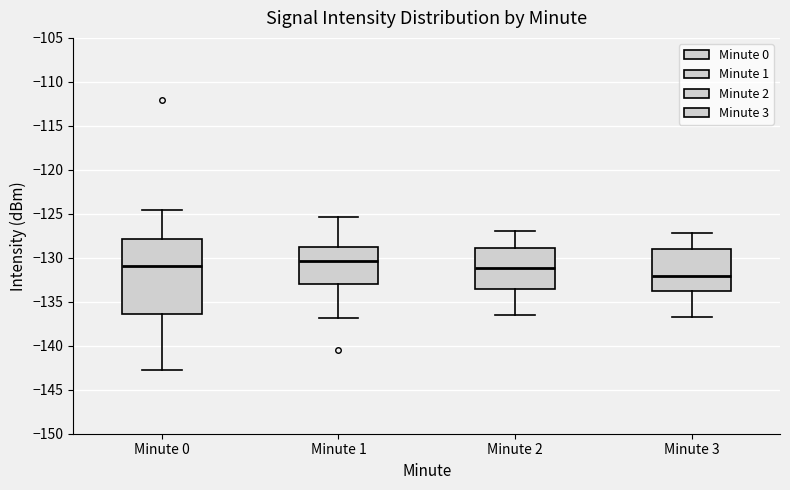

Comparing the boxes themselves (not the whiskers), which one is the tallest?

Minute 0